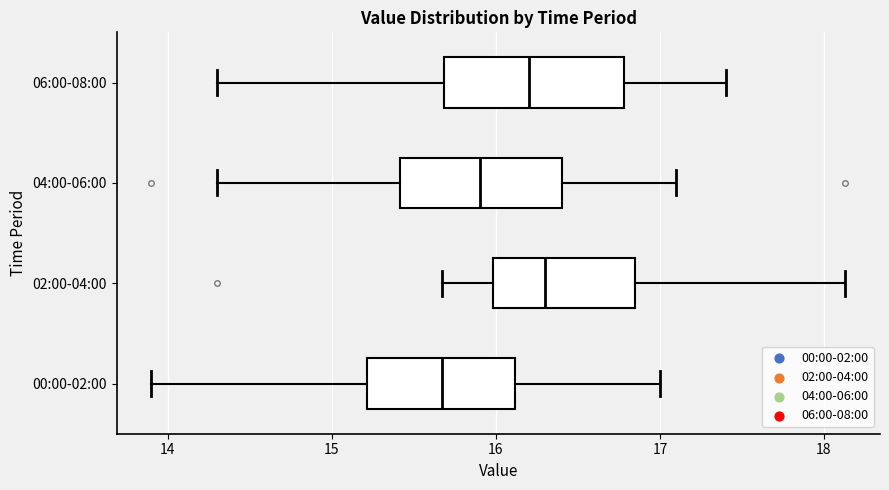

Which box has the furthest to the right median line?

02:00-04:00